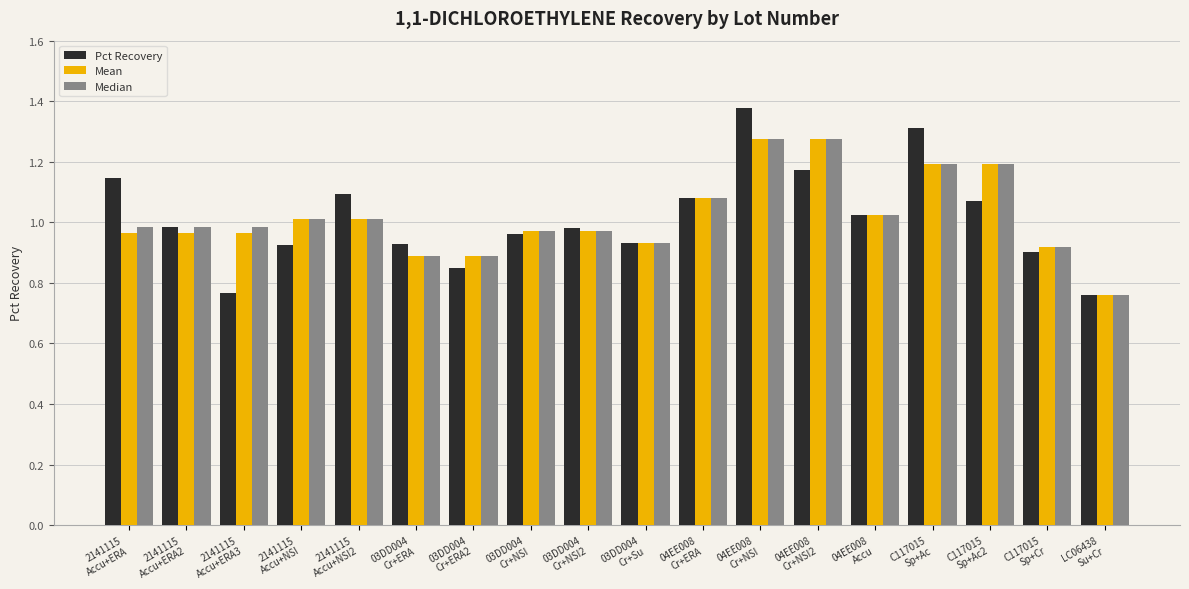

Does the chart contain stacked bars?

No